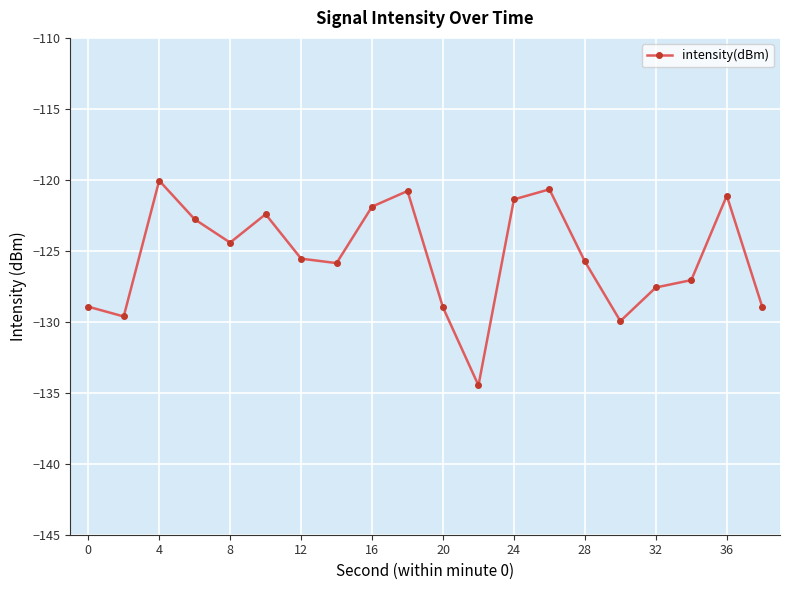

What is the sum of all values?

-2508.3